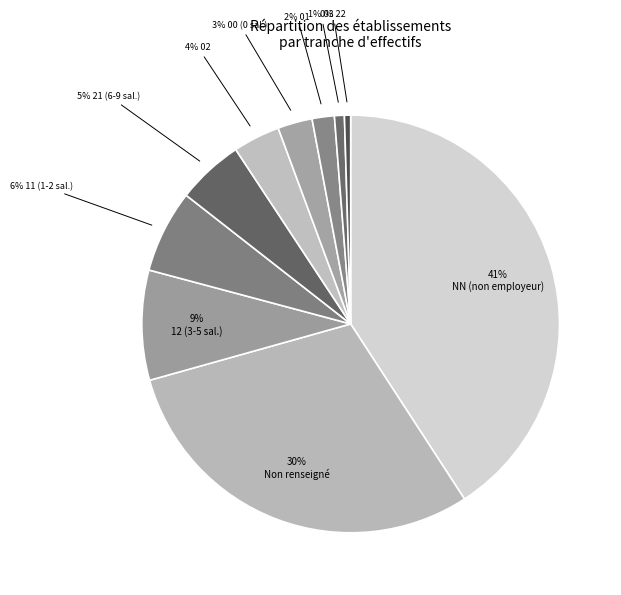

How many slices are in this pie chart?

10